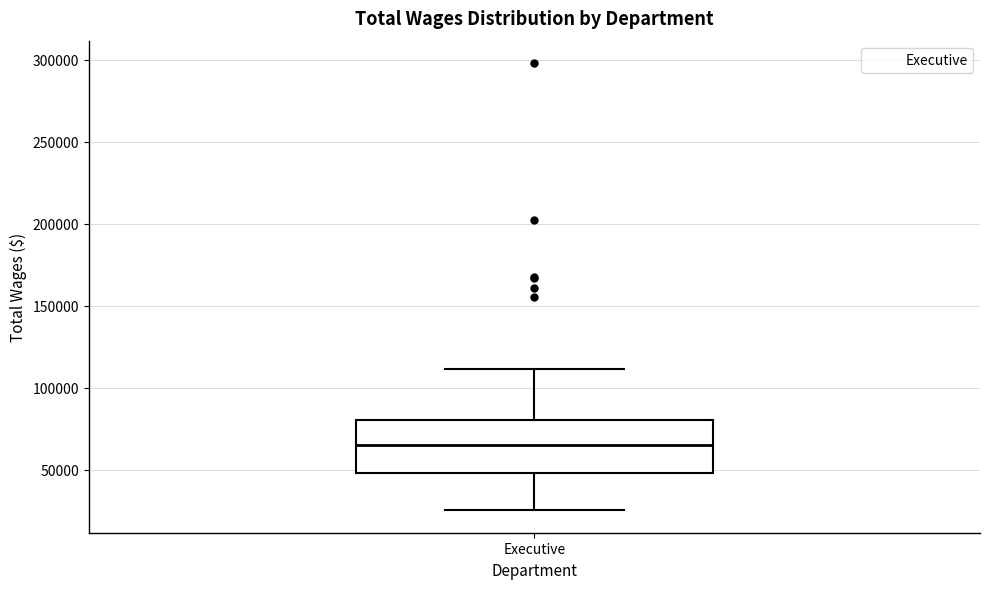

Read this box plot against the y-axis: the position of the median line, the range covered by the box, and the ends of both whiskers. The values are not printed on the chart, so give them approximately, as read against the axis.

median 65000, box 50000 to 80000, whiskers 25000 to 110000